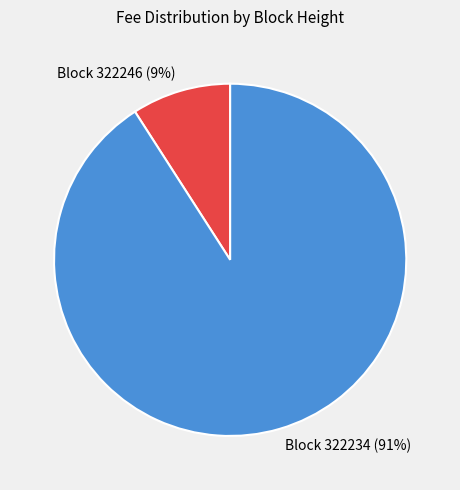

True or false: Block 322234 accounts for 99% of the total.

False